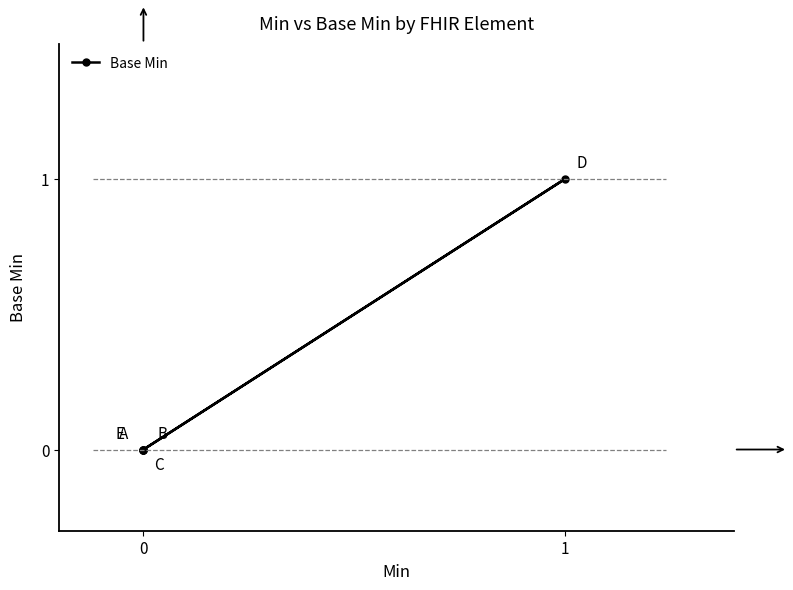

How many positive values are there?

1